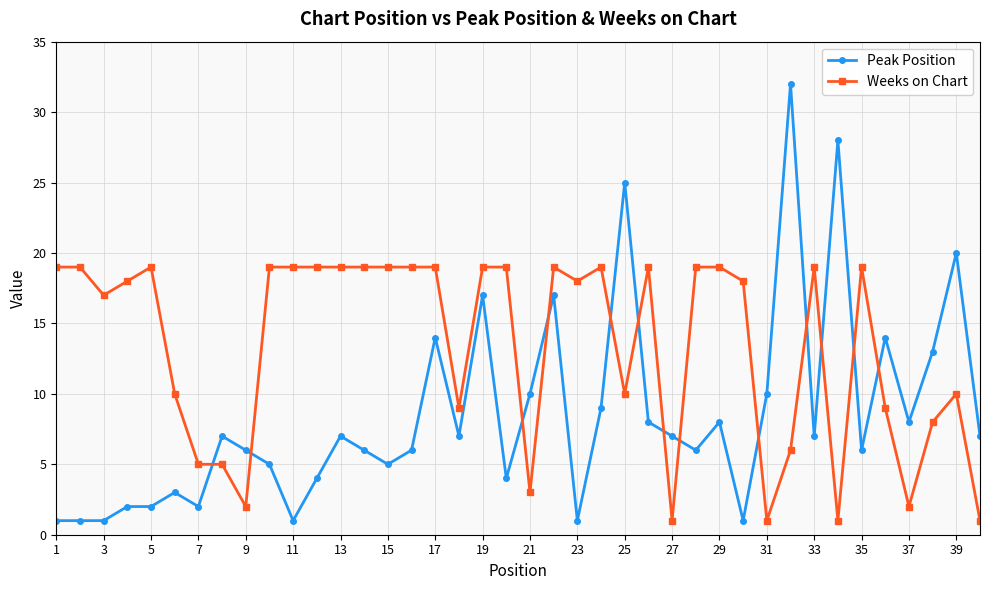

True or false: Peak Position and Weeks on Chart intersect in this chart.

True